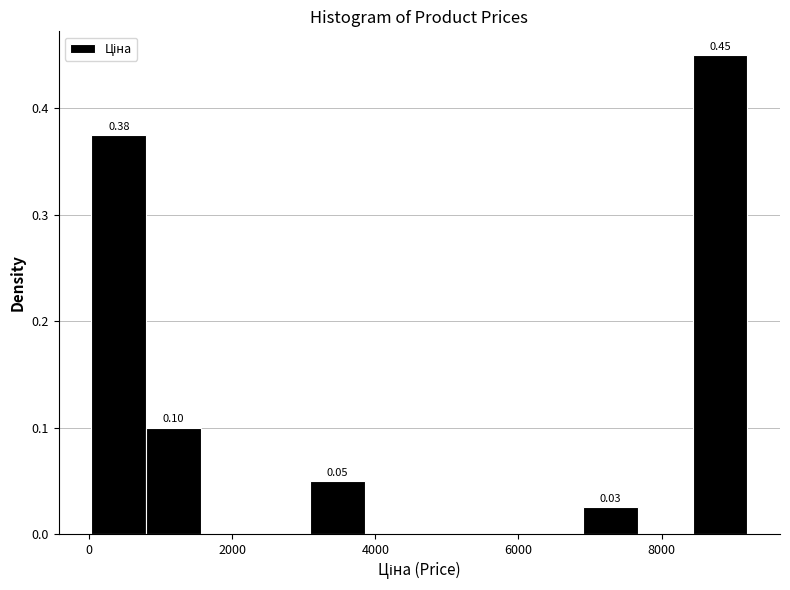

Read against the x-axis, roughly where is the centre of the tallest bar?

8800